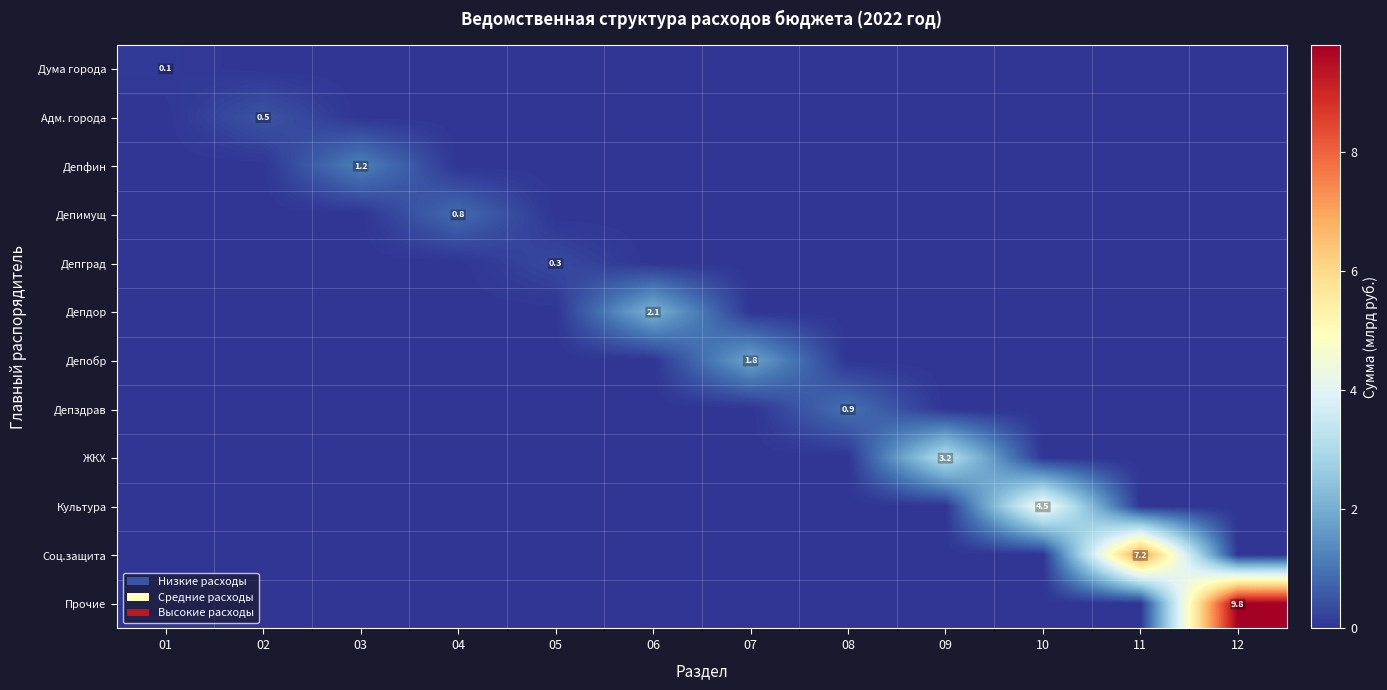

Is it true that ЖКХ equals 3.2 at 09?

True